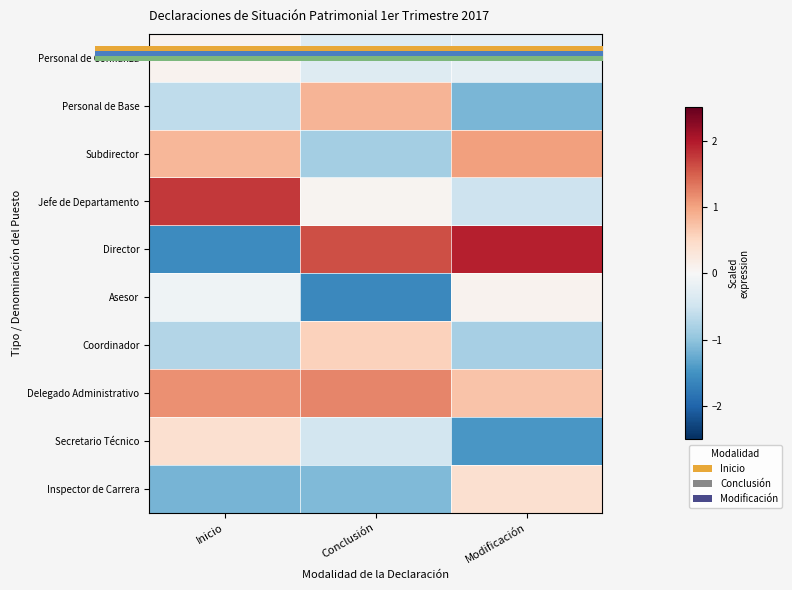

The Subdirector series shows 0.8 at Inicio. True or false?

True